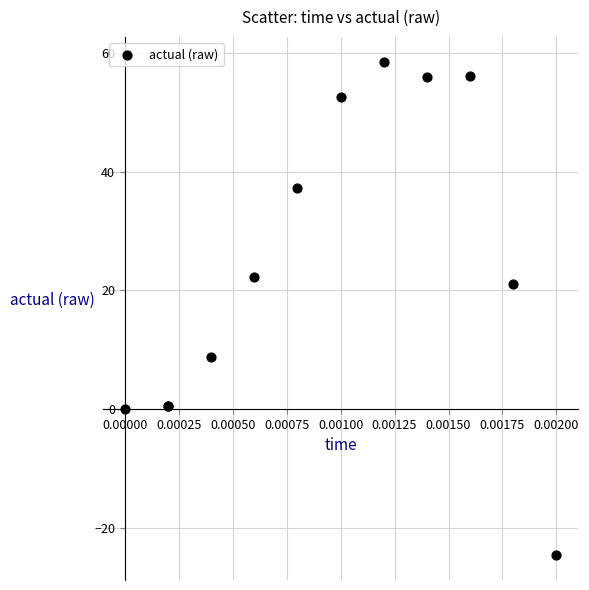

What Y value in the scatter plot is closest to 16?

21.0